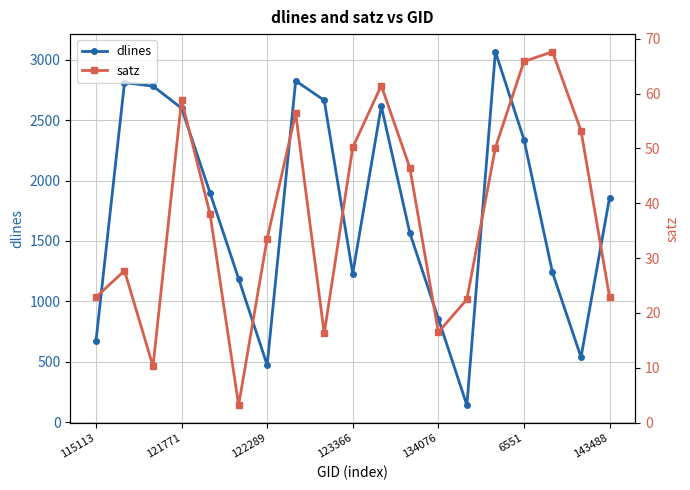

How many lines are shown in the chart?

2